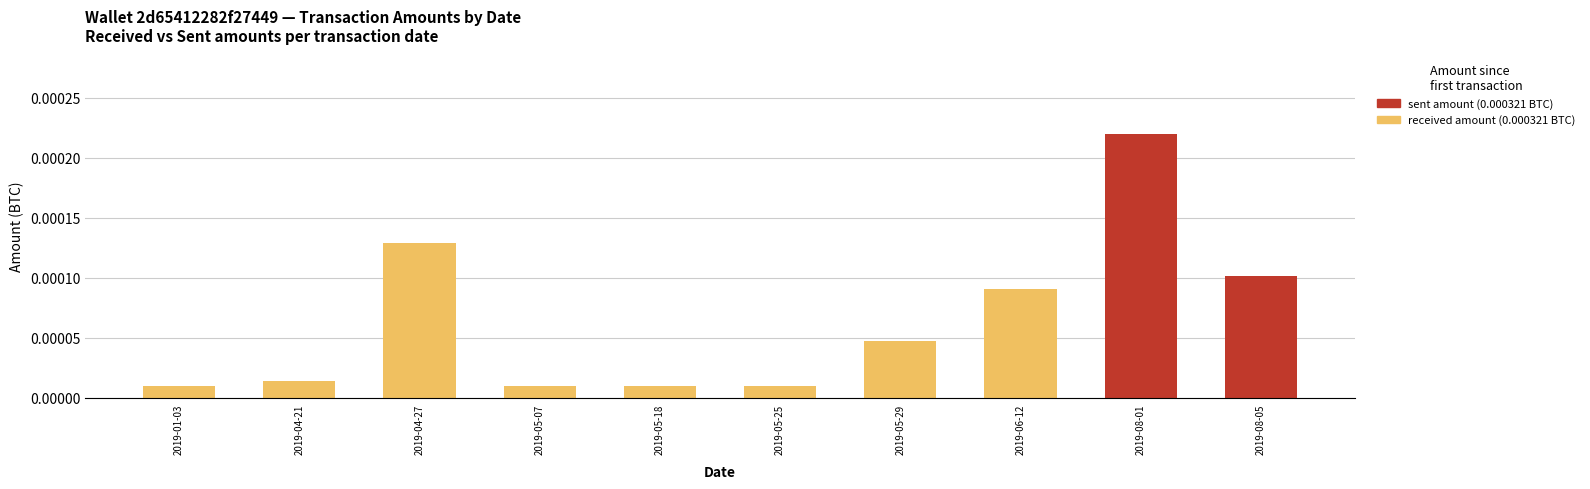

Which series has the largest total across all categories?

received amount